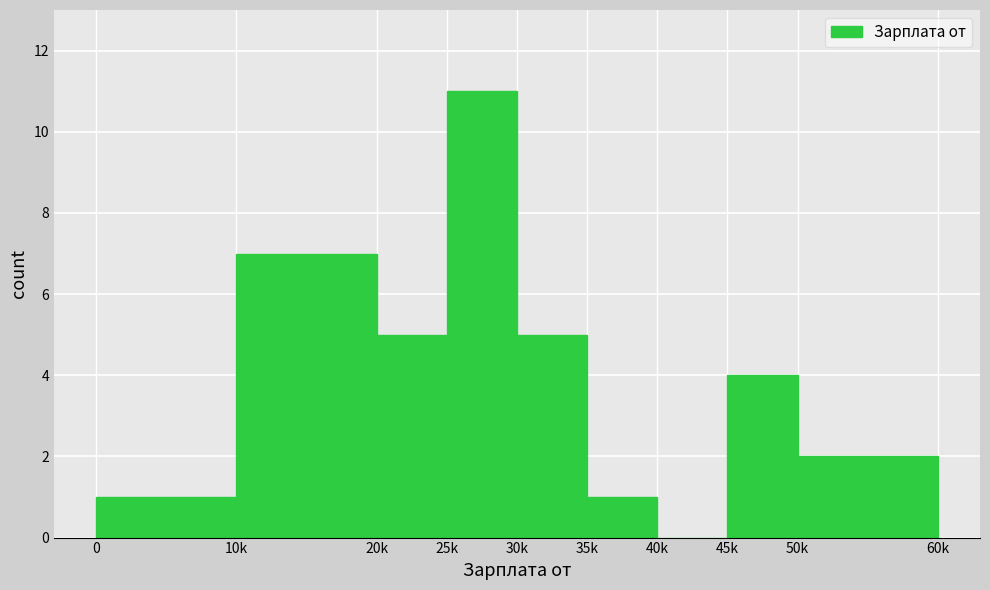

Reading left to right, list all the values displayed in this chart.

0=1	10k=7	20k=5	25k=11	30k=5	35k=1	40k=0	45k=4	50k=2